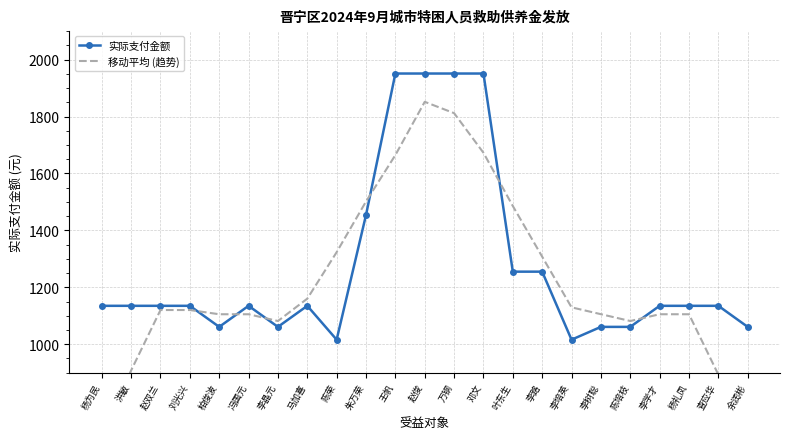

Is the value of 移动平均 (趋势) at 王帆 greater than the value of 实际支付金额 at 杨礼凤?

Yes